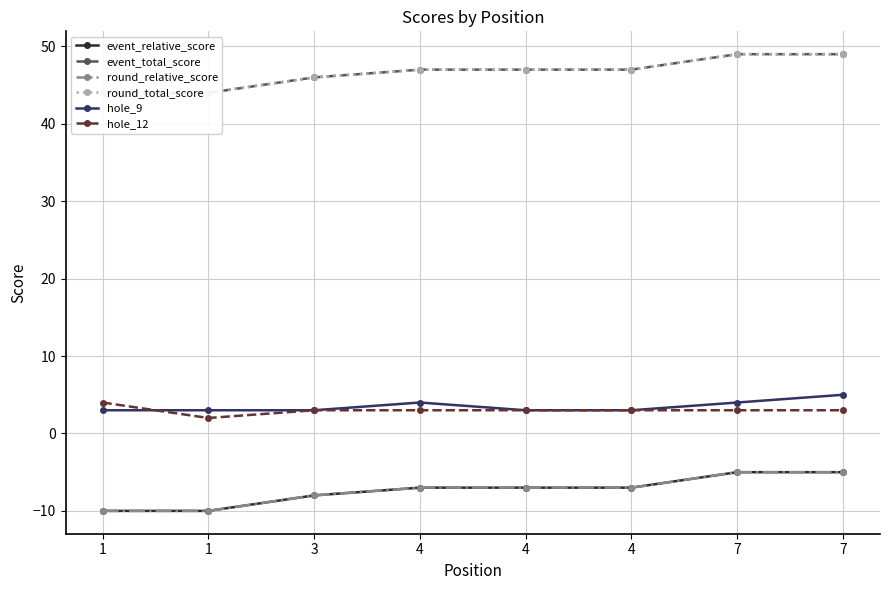

Reading left to right, transcribe all the data shown in this chart.

event_relative_score: 1=-10	1=-10	3=-8	4=-7	4=-7	4=-7	7=-5	7=-5
event_total_score: 1=44	1=44	3=46	4=47	4=47	4=47	7=49	7=49
round_relative_score: 1=-10	1=-10	3=-8	4=-7	4=-7	4=-7	7=-5	7=-5
round_total_score: 1=44	1=44	3=46	4=47	4=47	4=47	7=49	7=49
hole_9: 1=3	1=3	3=3	4=4	4=3	4=3	7=4	7=5
hole_12: 1=4	1=2	3=3	4=3	4=3	4=3	7=3	7=3